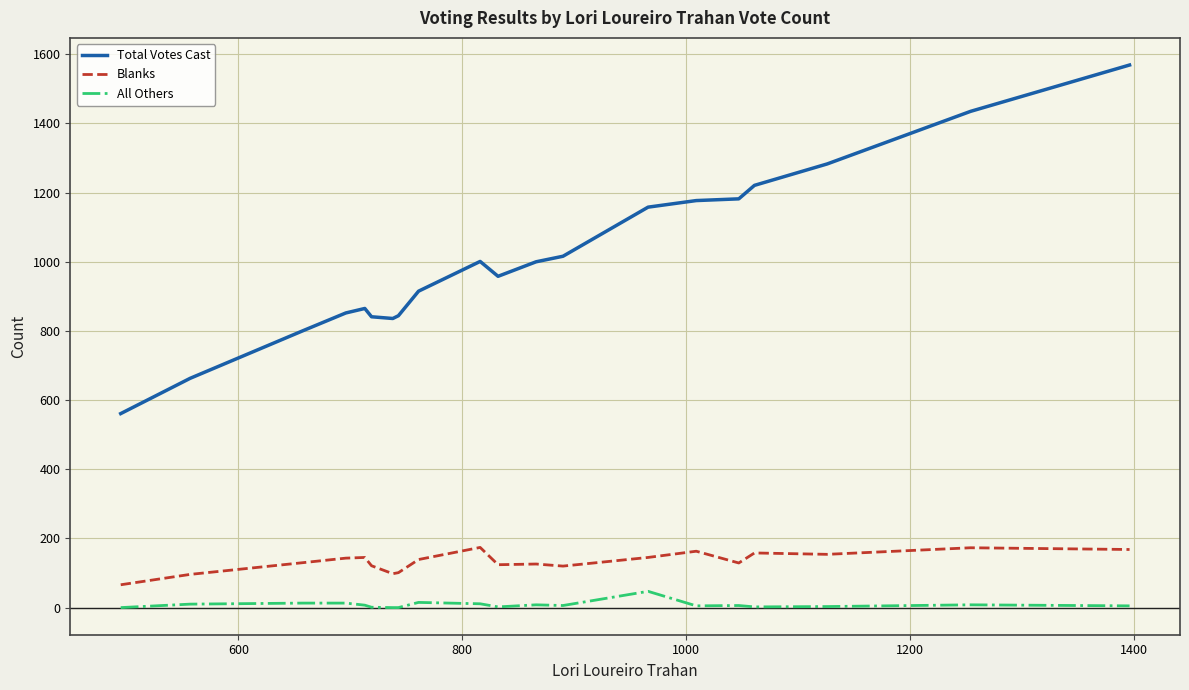

What is the maximum value shown in the chart?

1569